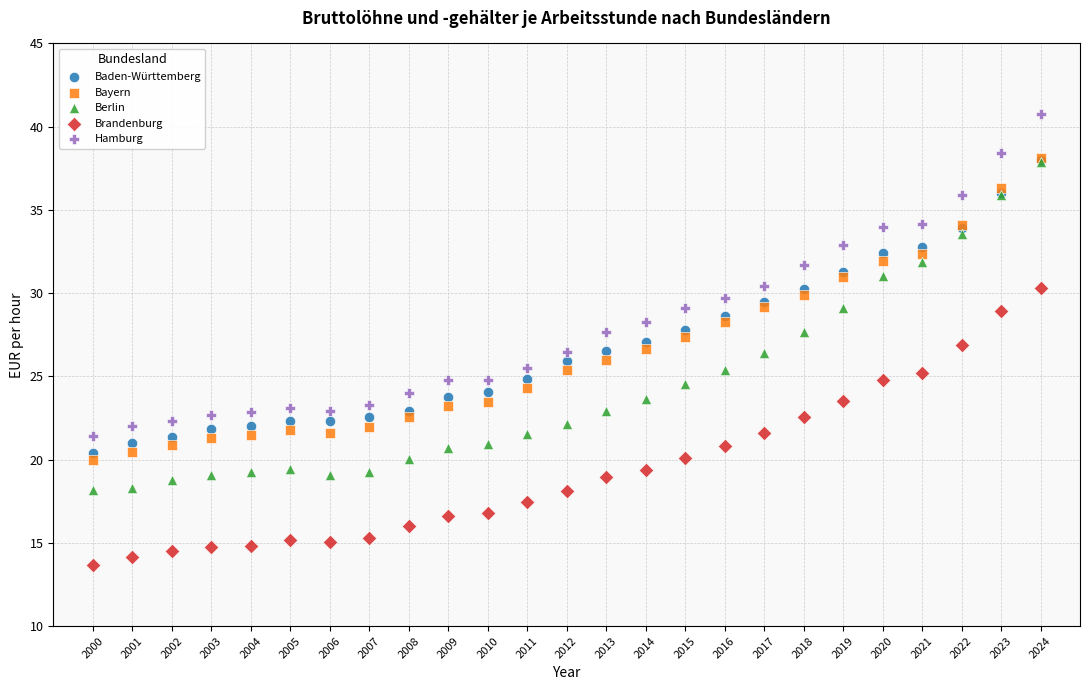

Which series reaches the minimum Y coordinate?

Brandenburg